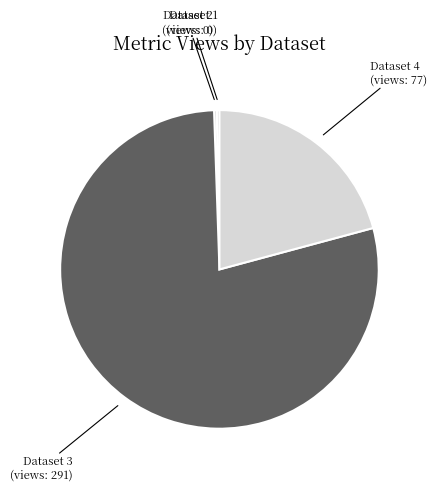

Does Dataset 3 (views: 291) account for over 50% of the chart?

Yes